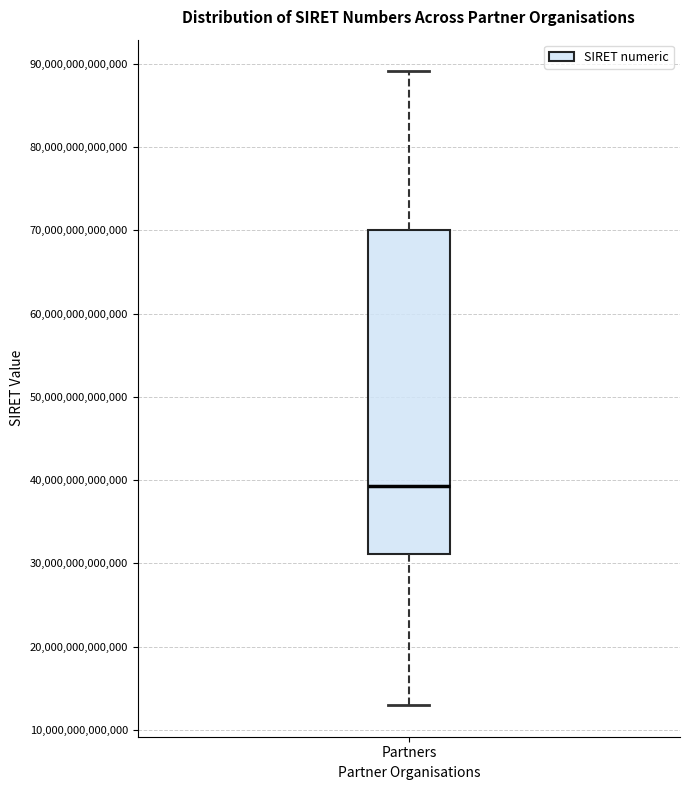

Transcribe this box plot: give where the median line is, the range the box spans, and where the two whiskers end, as read against the y-axis. The values are not printed on the chart, so give them approximately, as read against the axis.

median 39000000000000, box 31000000000000 to 70000000000000, whiskers 13000000000000 to 89000000000000